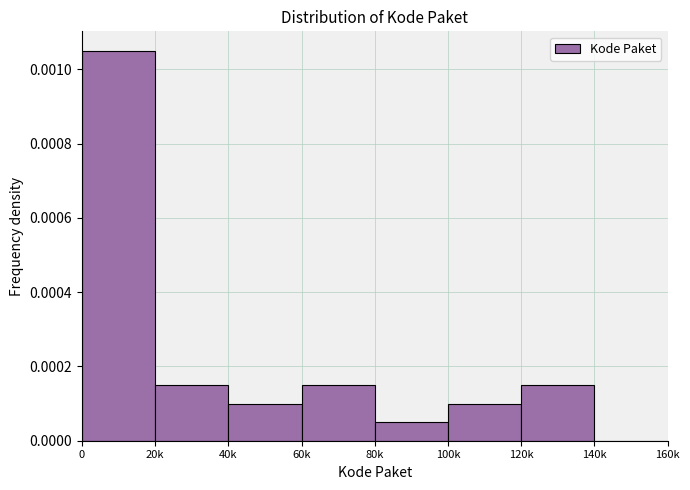

The value at 0 is 0.0. True or false?

True